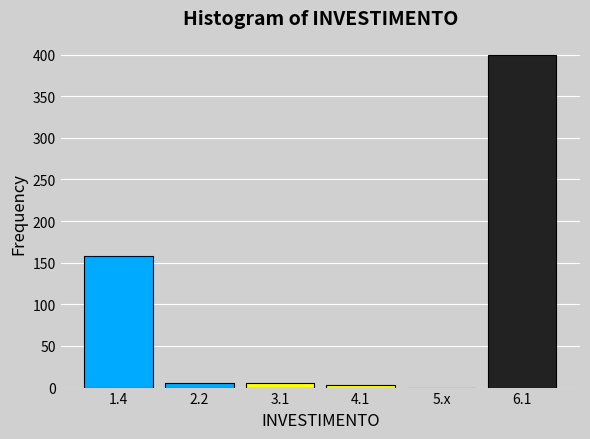

Reading left to right, extract all data points from this chart.

1.4=158	2.2=6	3.1=6	4.1=3	5.x=0	6.1=400